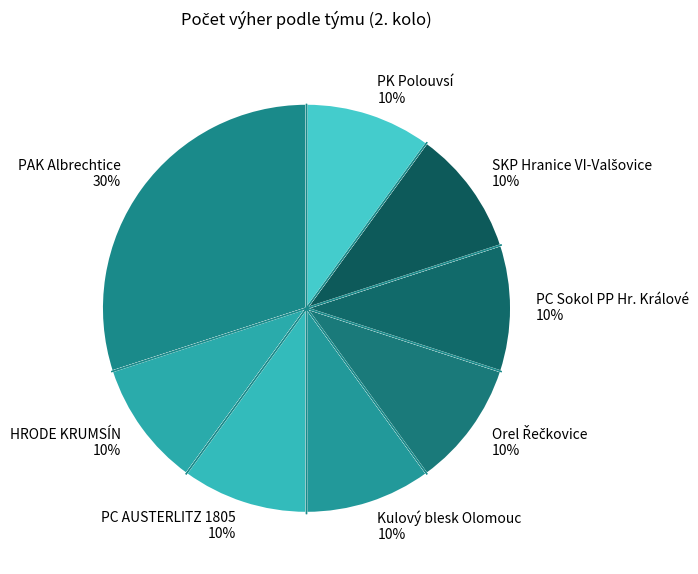

Do PC AUSTERLITZ 1805 and PC Sokol PP Hr. Králové together represent more than half of the pie?

No